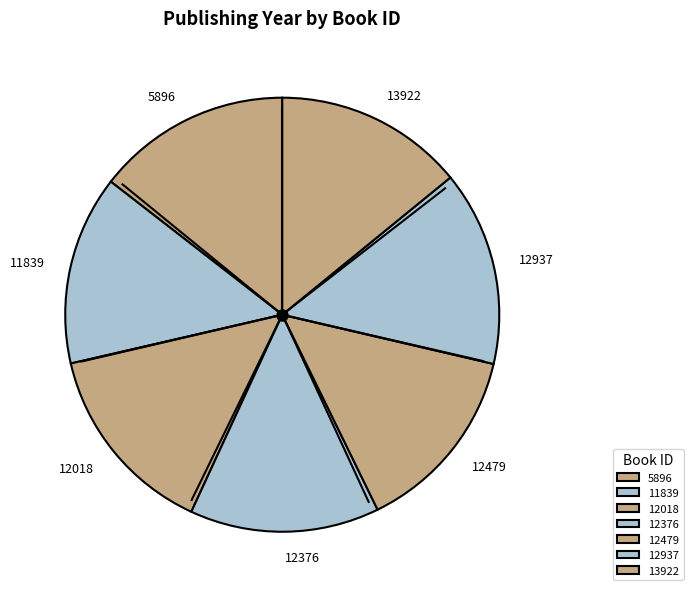

To the nearest percent, what portion does 12018 represent?

15%